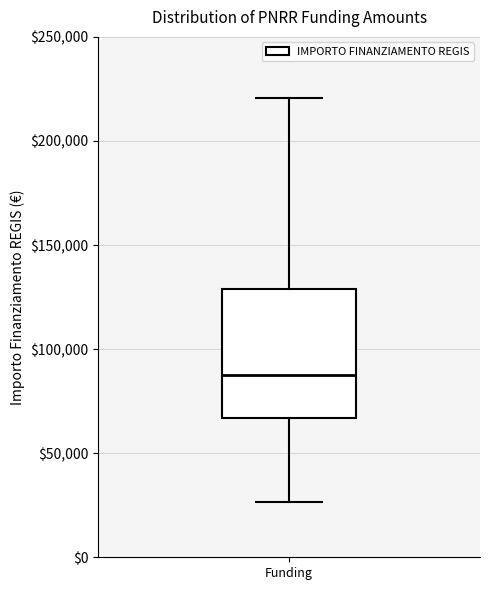

Where is the upper edge of the box for Funding on the y-axis? The values are not printed on the chart, so give them approximately, as read against the axis.

130000